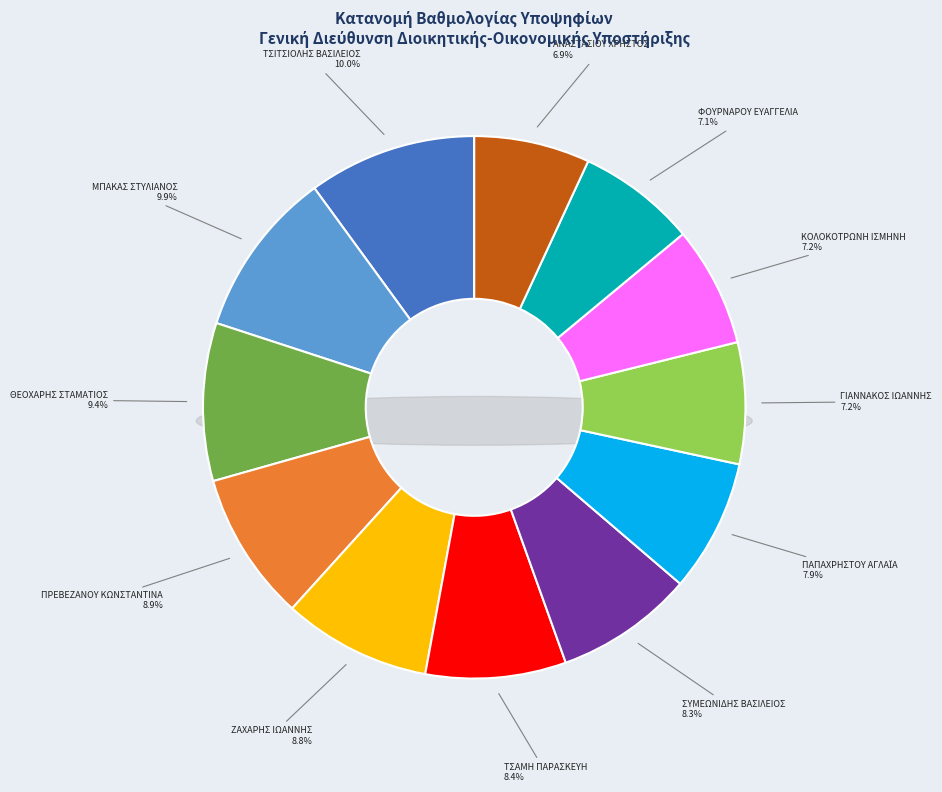

Which slice is the smallest?

ΑΝΑΣΤΑΣΙΟΥ ΧΡΗΣΤΟΣ